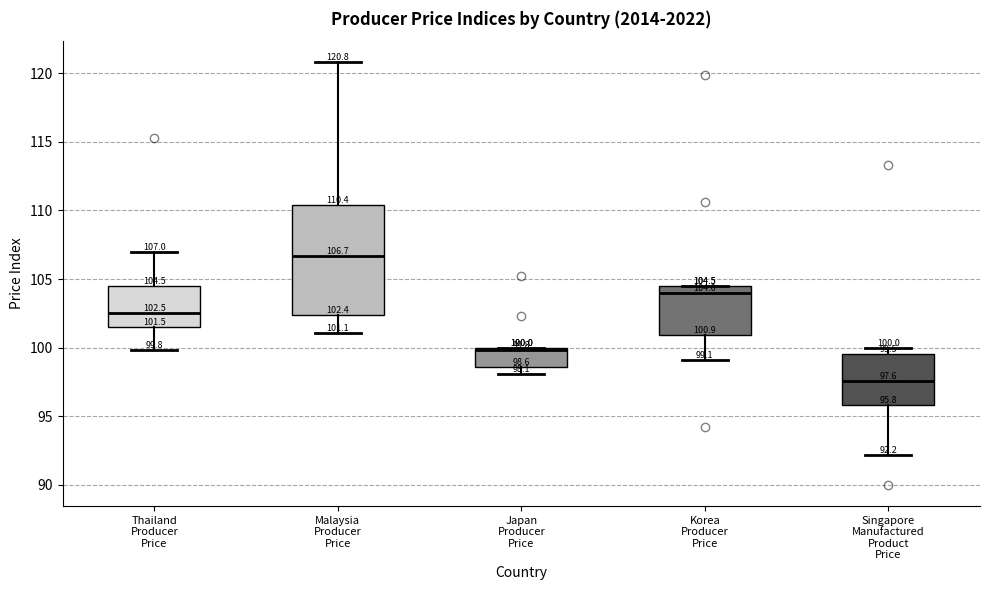

Which box has the highest median line?

Malaysia Producer Price